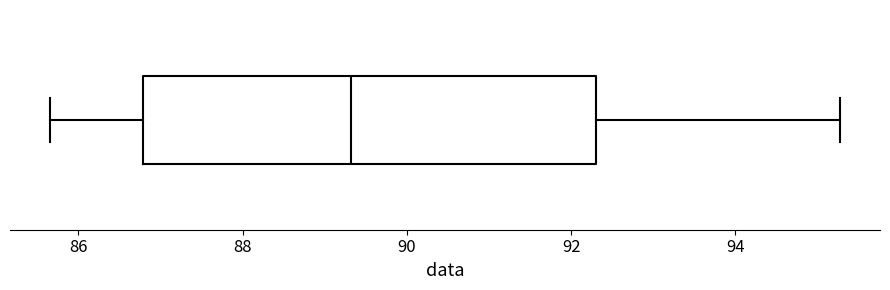

Read this box plot against the x-axis: the position of the median line, the range covered by the box, and the ends of both whiskers. The values are not printed on the chart, so give them approximately, as read against the axis.

median 89.4, box 86.8 to 92.2, whiskers 85.6 to 95.2